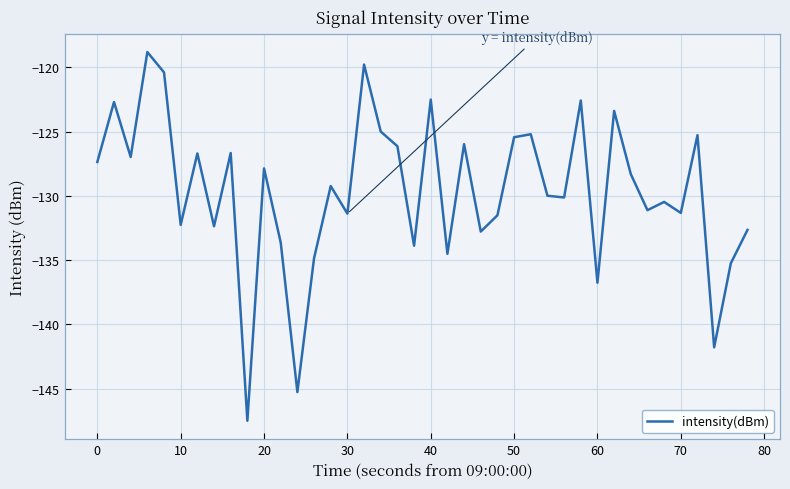

What is the minimum value shown in the chart?

-147.5